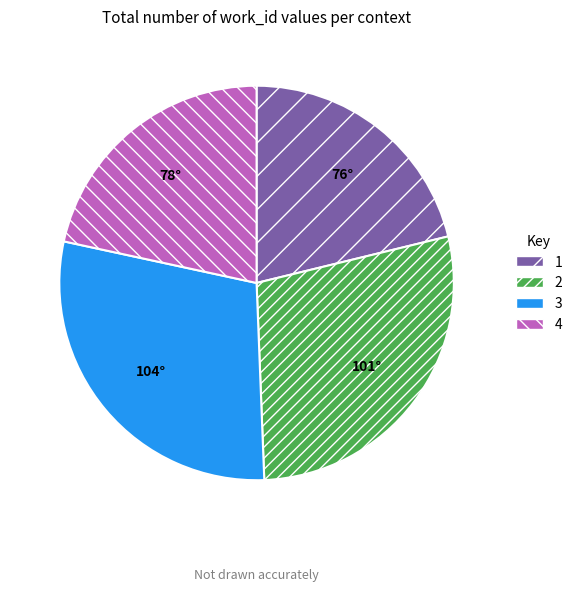

Does any single category account for the majority?

No